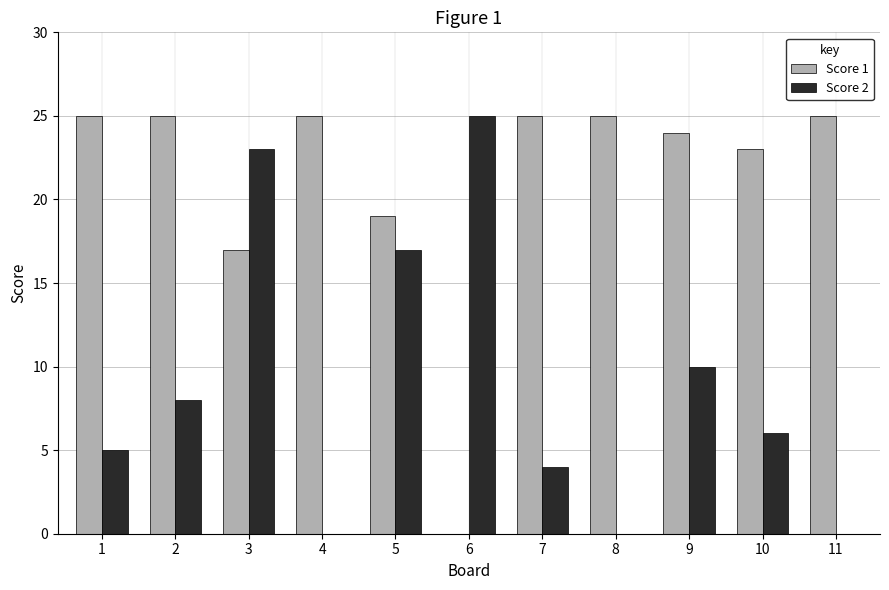

Which series changed the most between 1 and 10?

Score 1